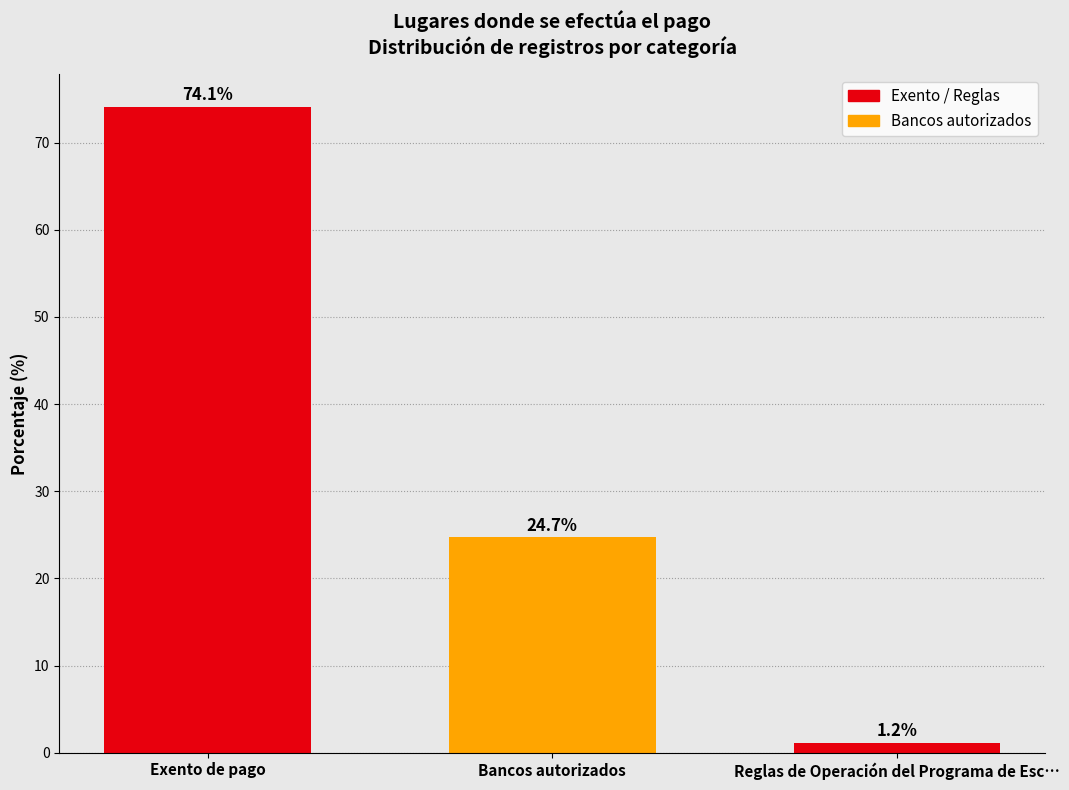

Reading right to left, transcribe all the data shown in this chart.

1.2	24.7	74.1